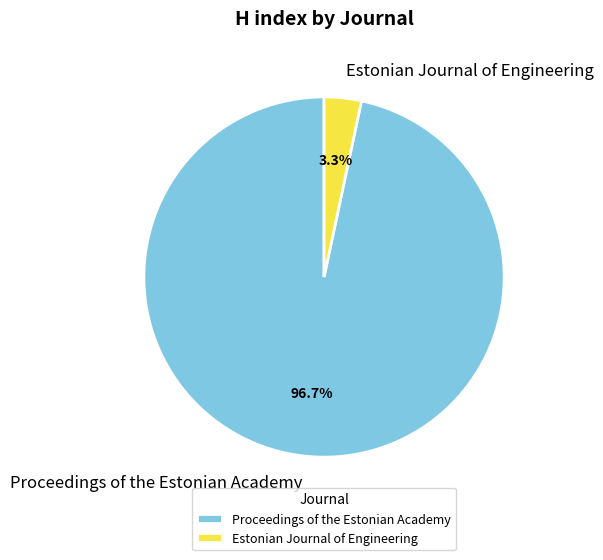

Rank the categories by value from lowest to highest.

Estonian Journal of Engineering, Proceedings of the Estonian Academy